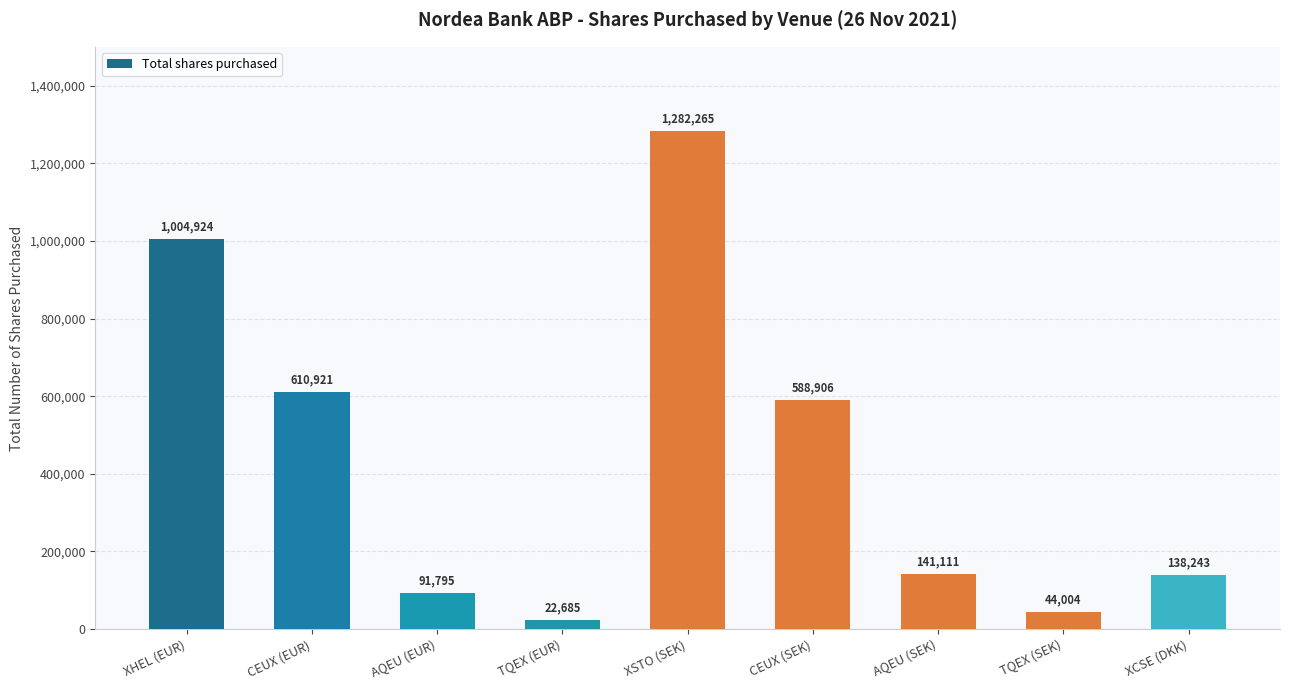

What value does the data have at TQEX (SEK), to the nearest 100?

44000